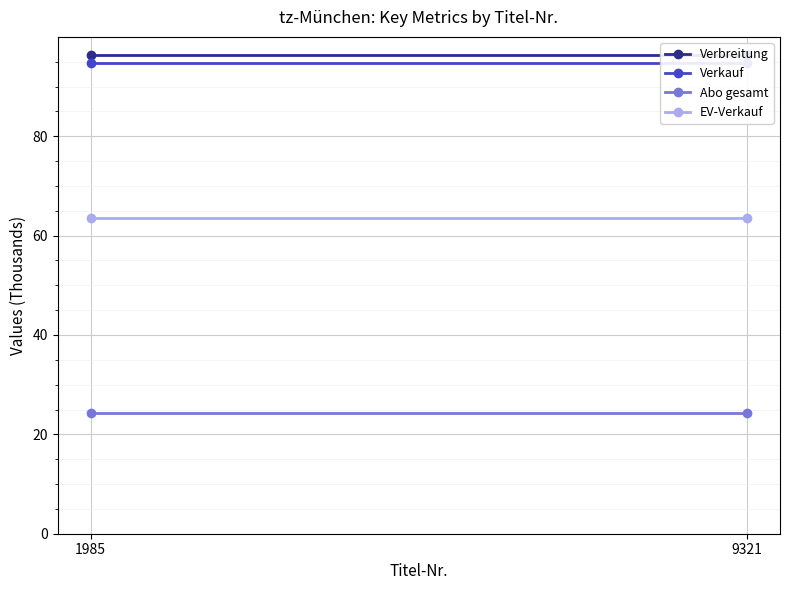

At which label does Abo gesamt reach its peak?

1985